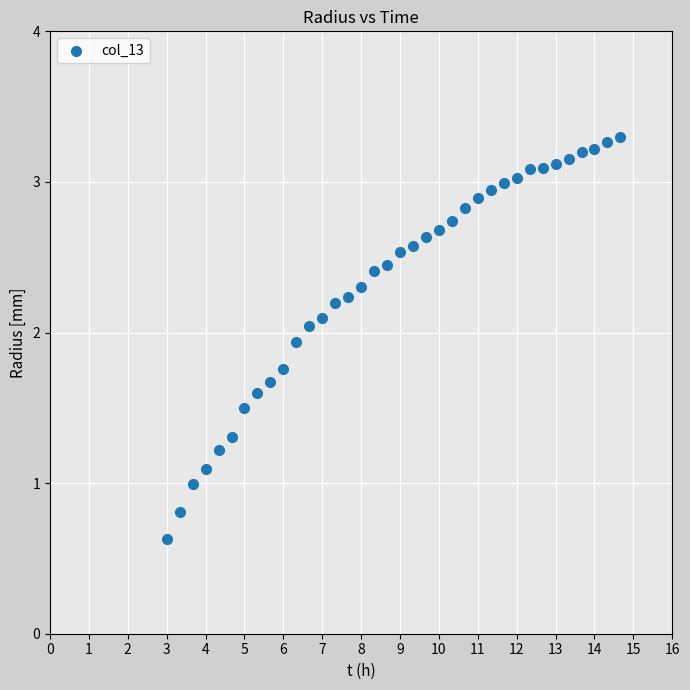

What is the range of X values (max minus min)?

11.7